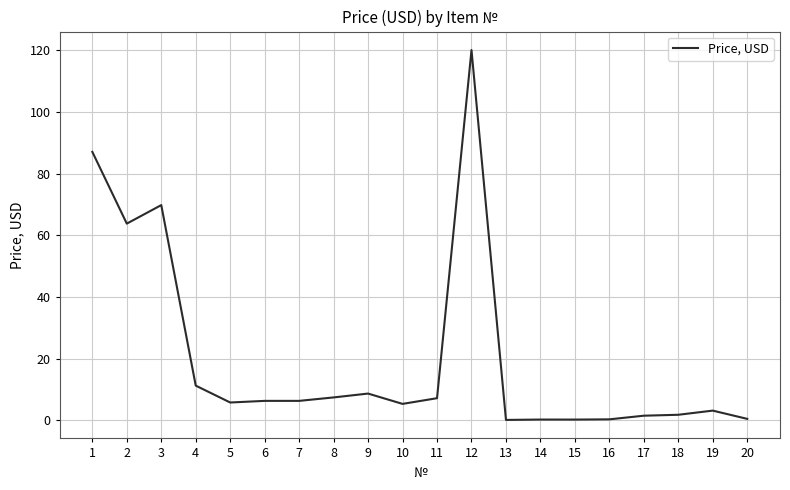

Does the chart have visible grid lines?

Yes